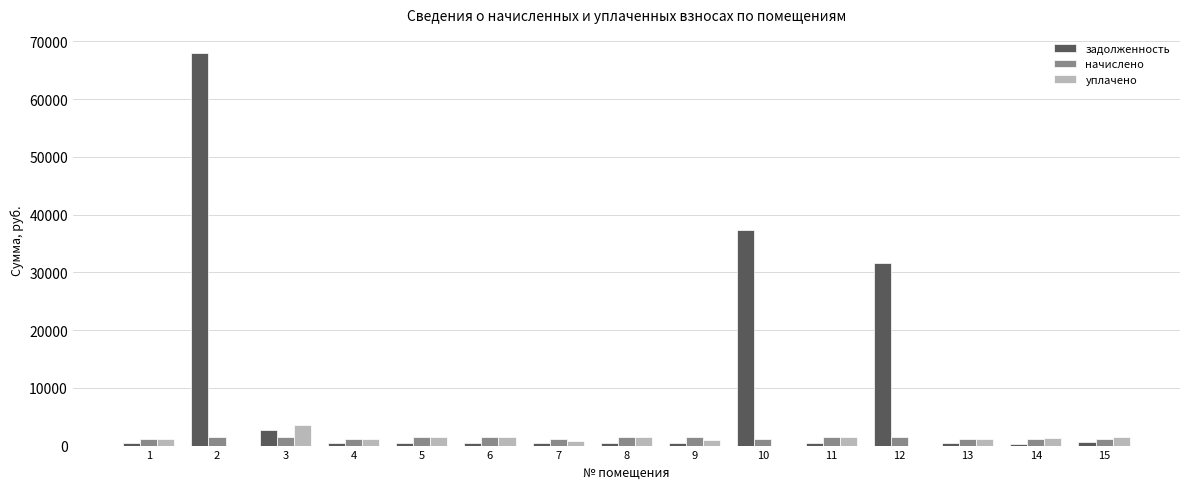

What is the sum of all начислено values?

20771.2